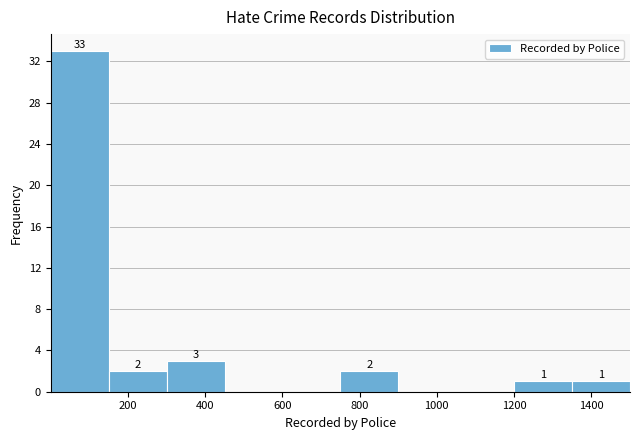

Over which range of the x-axis is the bar tallest?

0 to 160